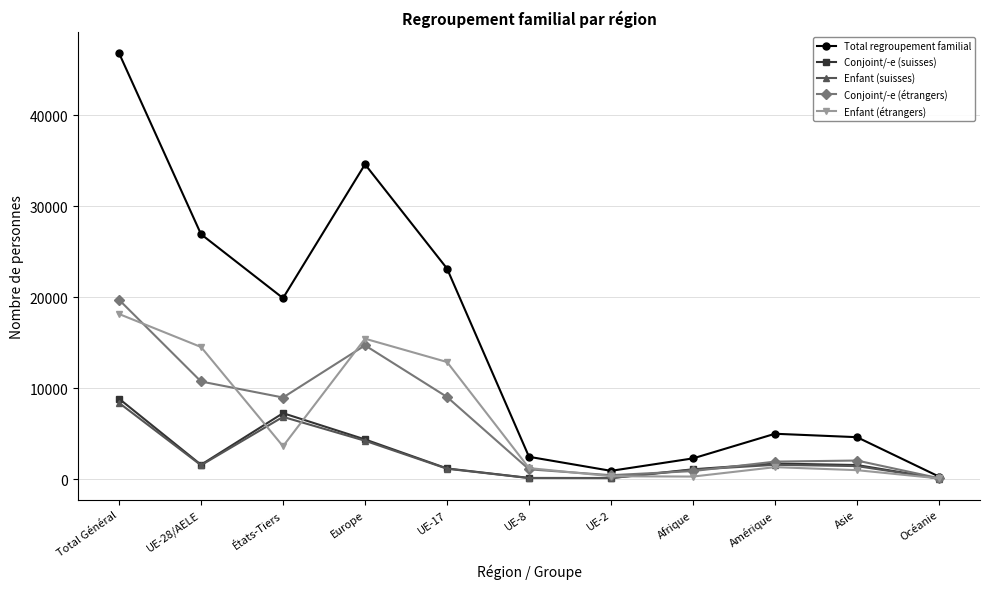

What position from the right is Total Général?

11